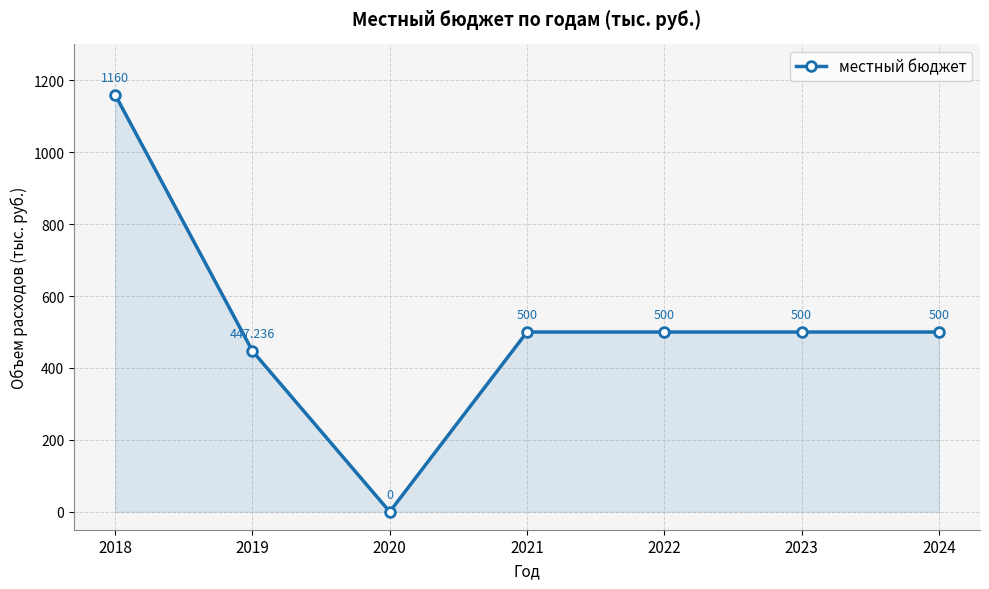

True or false: there are more than 1 points higher than both neighbors.

False